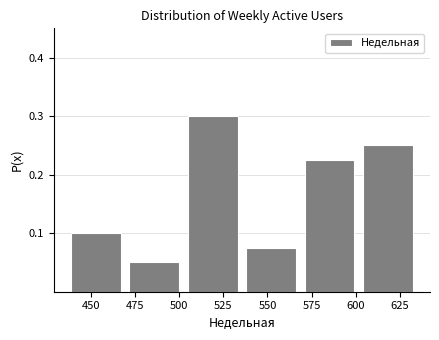

Over which range of the x-axis is the bar tallest?

500 to 535